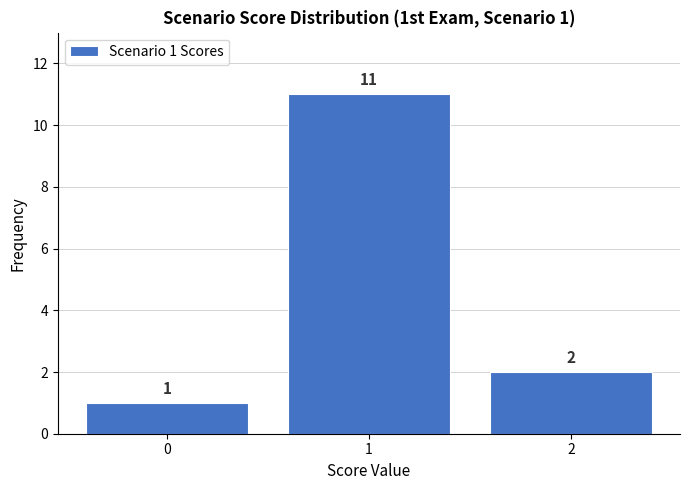

Over which range of the x-axis is the bar tallest?

0.5 to 1.5